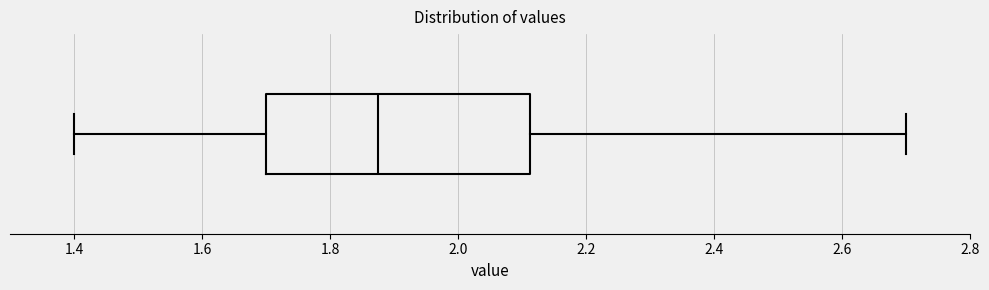

Where does the left whisker of the box end on the x-axis? The values are not printed on the chart, so give them approximately, as read against the axis.

1.40